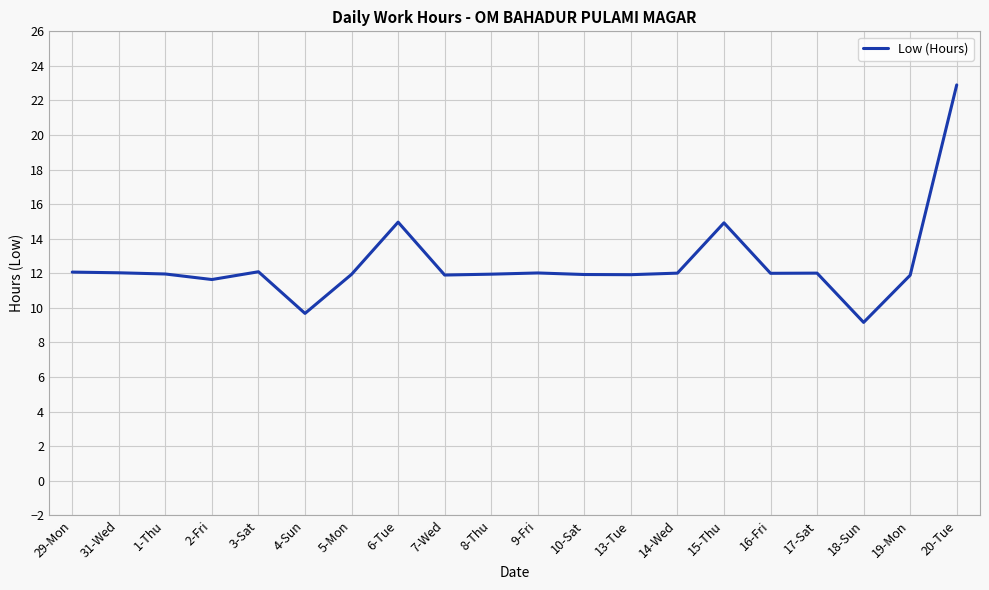

Which has a higher value, 18-Sun or 29-Mon?

29-Mon